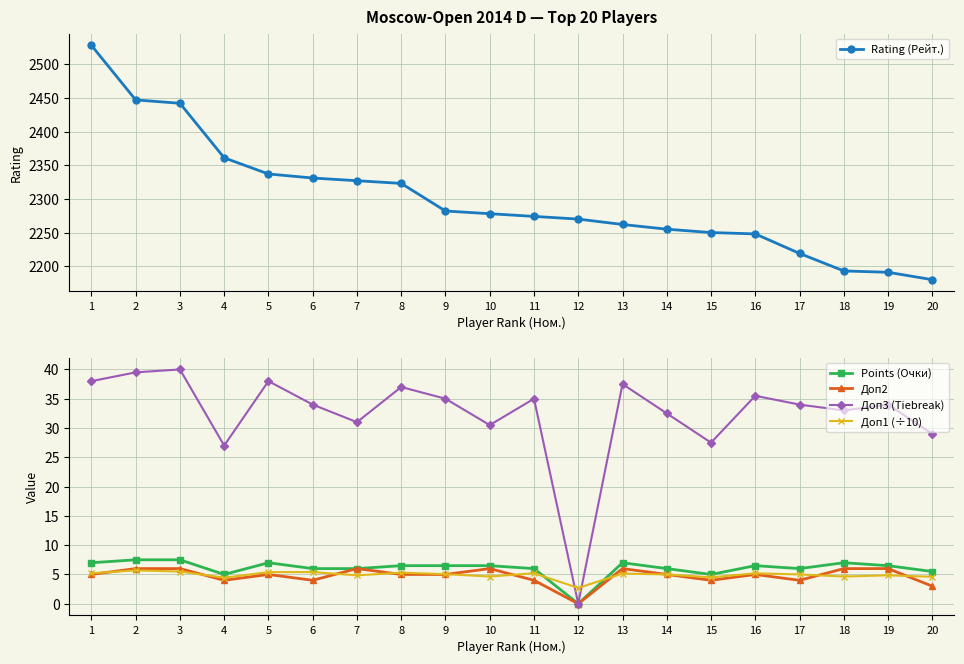

Reading left to right, extract all data points from this chart.

Rating (Рейт.): 1=2528.0	2=2447.0	3=2442.0	4=2361.0	5=2337.0	6=2331.0	7=2327.0	8=2323.0	9=2282.0	10=2278.0	11=2274.0	12=2270.0	13=2262.0	14=2255.0	15=2250.0	16=2248.0	17=2219.0	18=2193.0	19=2191.0	20=2180.0
Points (Очки): 1=7.0	2=7.5	3=7.5	4=5.0	5=7.0	6=6.0	7=6.0	8=6.5	9=6.5	10=6.5	11=6.0	12=0.0	13=7.0	14=6.0	15=5.0	16=6.5	17=6.0	18=7.0	19=6.5	20=5.5
Доп2: 1=5.0	2=6.0	3=6.0	4=4.0	5=5.0	6=4.0	7=6.0	8=5.0	9=5.0	10=6.0	11=4.0	12=0.0	13=6.0	14=5.0	15=4.0	16=5.0	17=4.0	18=6.0	19=6.0	20=3.0
Доп3 (Tiebreak): 1=38.0	2=39.5	3=40.0	4=27.0	5=38.0	6=34.0	7=31.0	8=37.0	9=35.0	10=30.5	11=35.0	12=0.0	13=37.5	14=32.5	15=27.5	16=35.5	17=34.0	18=33.0	19=34.0	20=29.0
Доп1 (÷10): 1=5.2	2=5.7	3=5.5	4=4.5	5=5.4	6=5.4	7=4.8	8=5.3	9=5.0	10=4.7	11=5.2	12=2.7	13=5.2	14=5.0	15=4.5	16=5.2	17=5.0	18=4.7	19=4.8	20=4.6